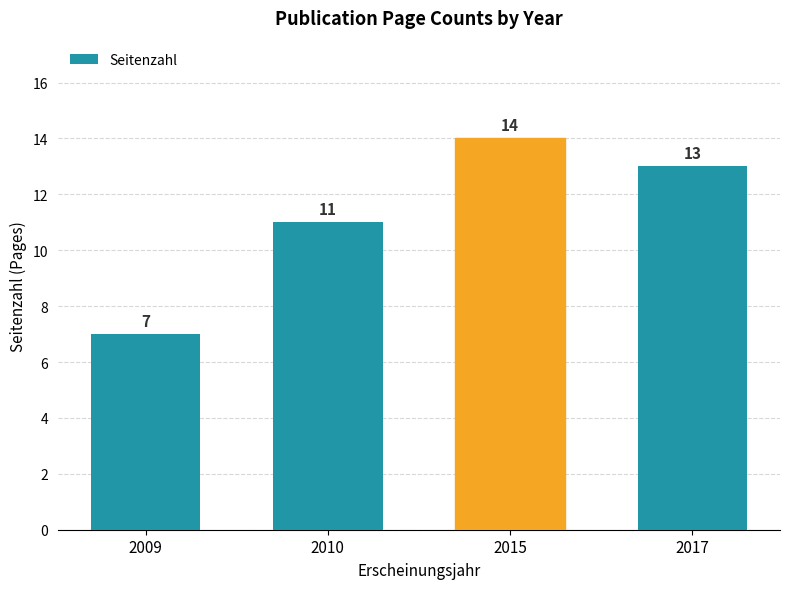

Which category has the highest value across all series?

2015